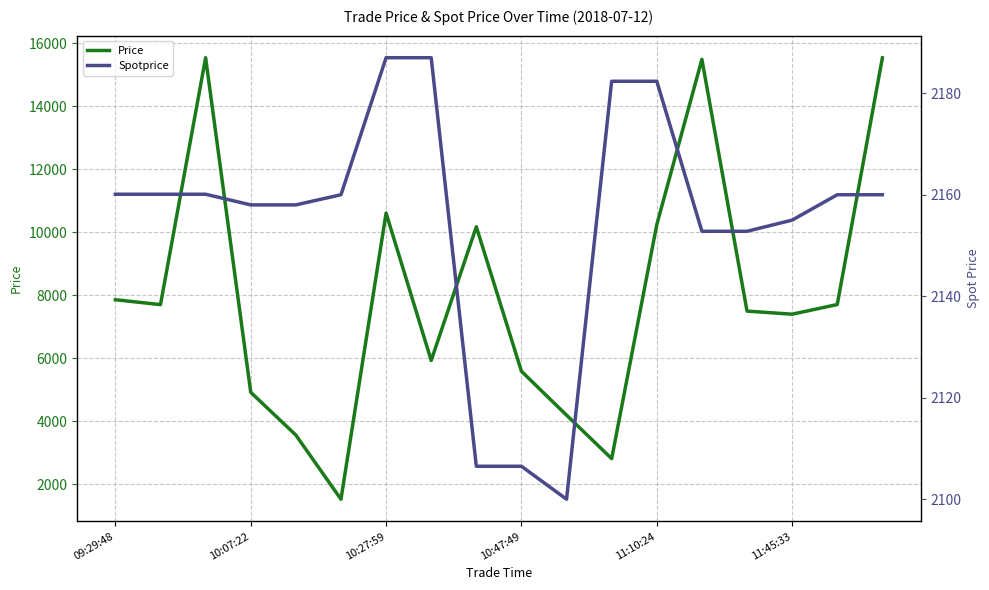

Reading left to right, extract all data points from this chart.

Price: 7861.0	7706.0	15545.0	4923.0	3564.0	1527.0	10613.0	5933.0	10177.0	5590.0	4196.0	2816.0	10245.0	15493.0	7500.0	7402.0	7709.0	15540.0
Spotprice: 2160.1	2160.1	2160.1	2158.0	2158.0	2160.0	2187.0	2187.0	2106.5	2106.5	2100.0	2182.4	2182.4	2152.8	2152.8	2155.0	2160.0	2160.0